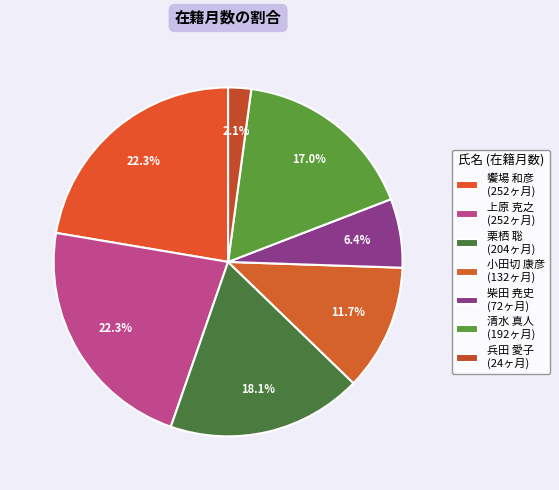

Which slice is the smallest?

兵田 愛子